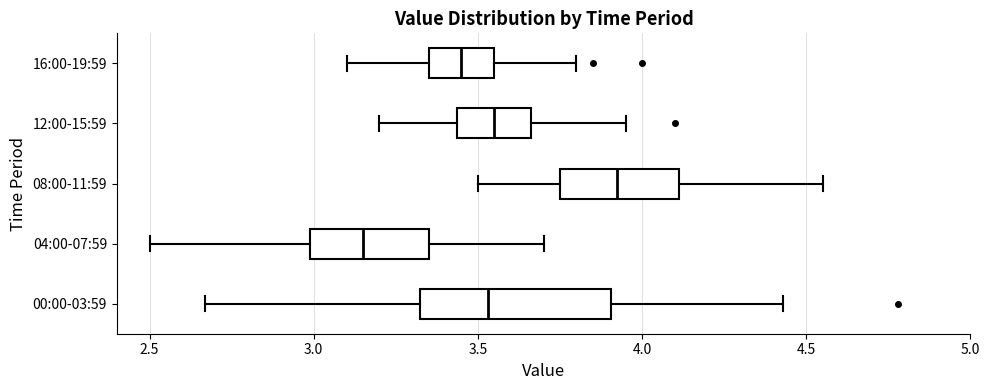

Where does the left whisker of the box for 12:00-15:59 end on the x-axis? The values are not printed on the chart, so give them approximately, as read against the axis.

3.20